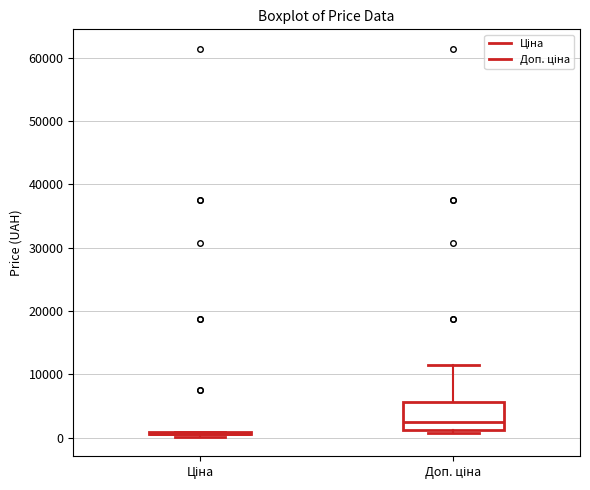

Where does the median line of the box for Доп. ціна sit on the y-axis? The values are not printed on the chart, so give them approximately, as read against the axis.

2000